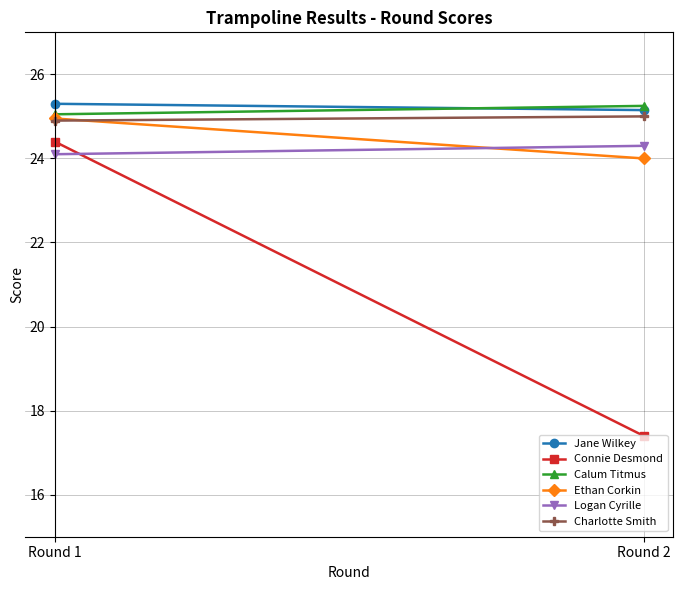

At which category is the sum across all series the highest?

Round 1